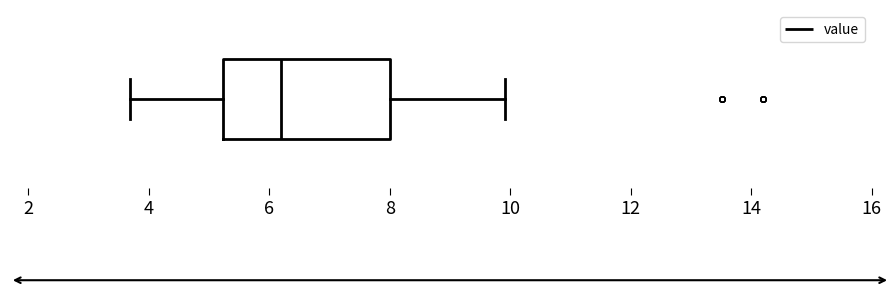

Where does the left whisker of the box end on the x-axis? The values are not printed on the chart, so give them approximately, as read against the axis.

3.6